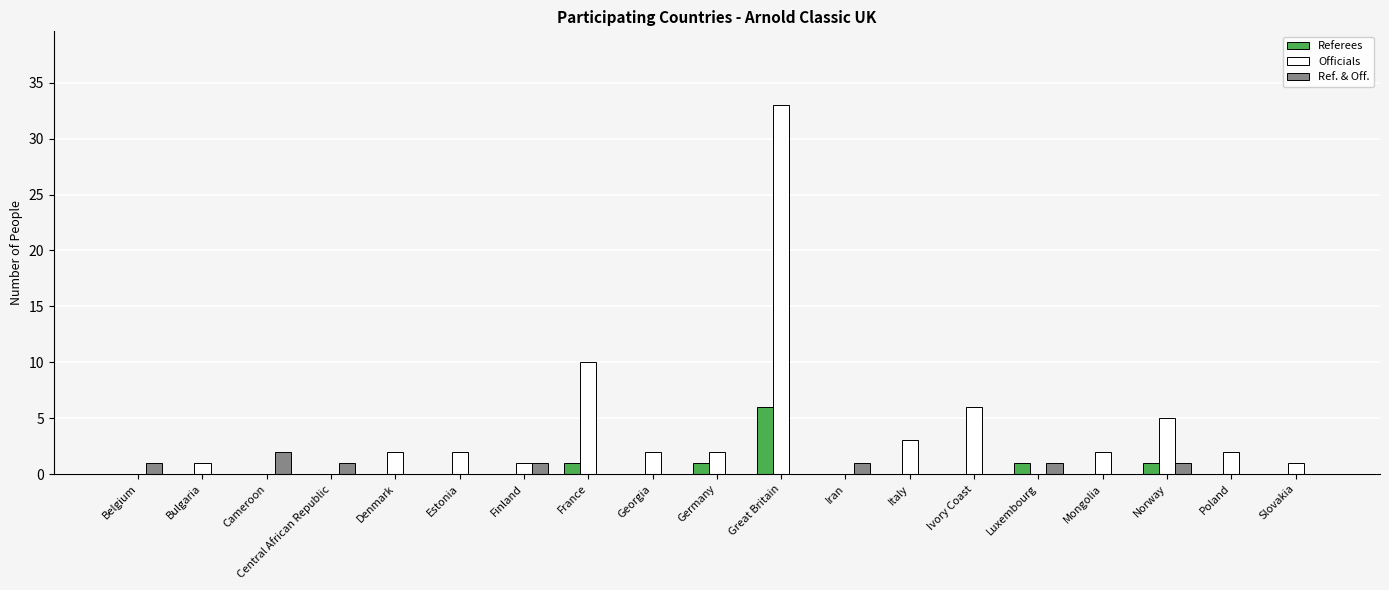

At which category is the sum across all series the highest?

Great Britain